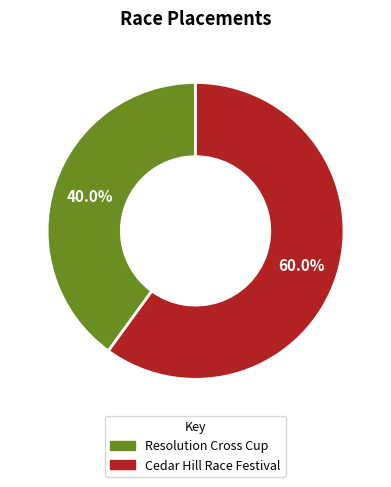

The Cedar Hill Race Festival slice represents 60% of the pie. True or false?

True